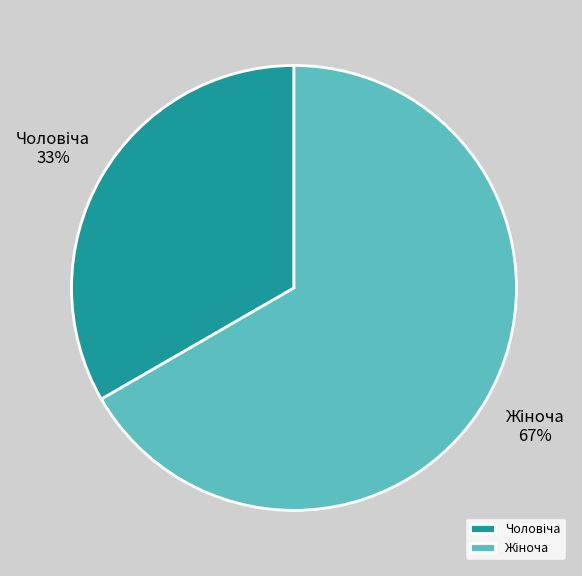

To the nearest percent, what is the average slice percentage?

50%